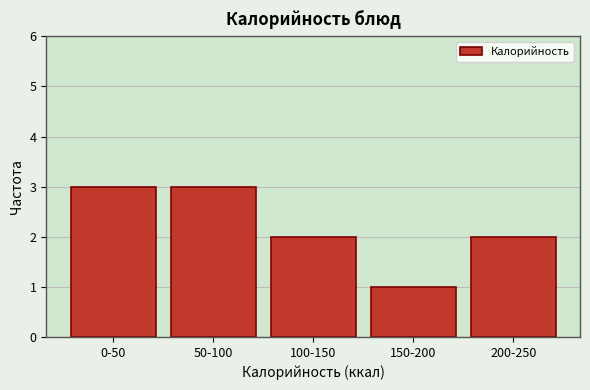

Reading right to left, list all the values displayed in this chart.

2	1	2	3	3